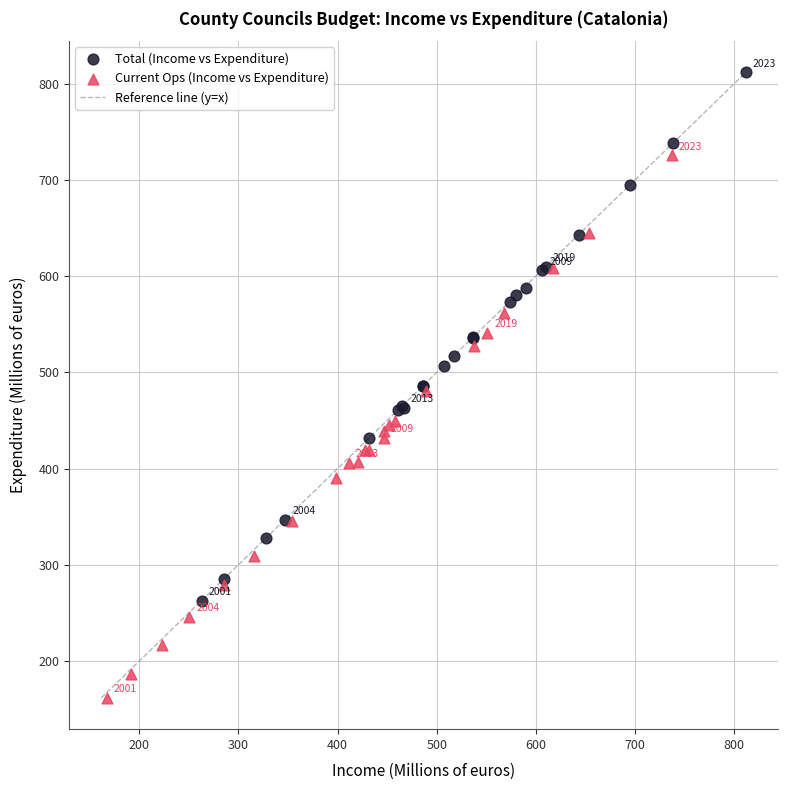

Which series has the widest spread of Y values?

Current Ops (Income vs Expenditure)